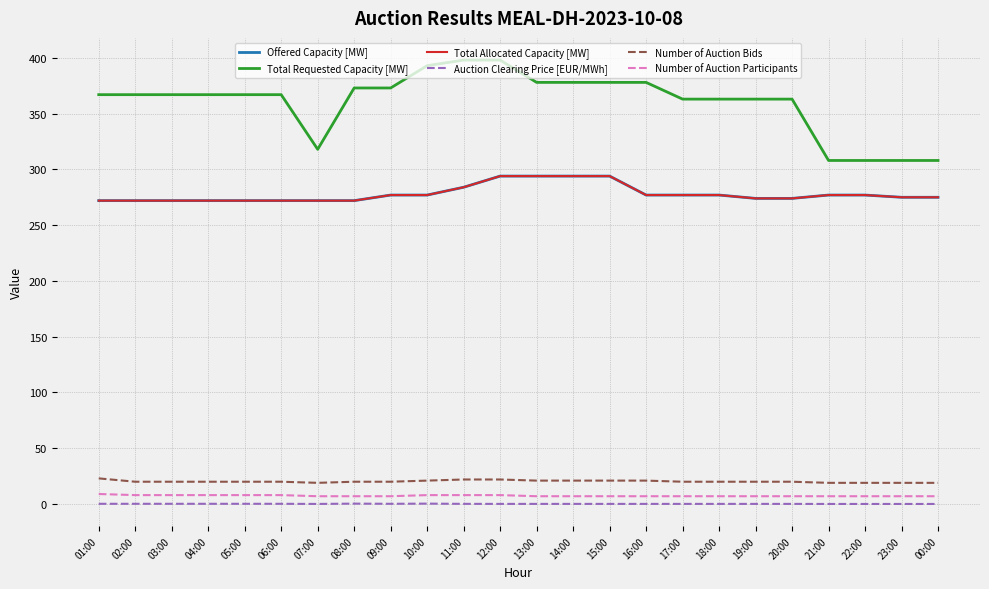

Is this an area chart (filled region under the line)?

No